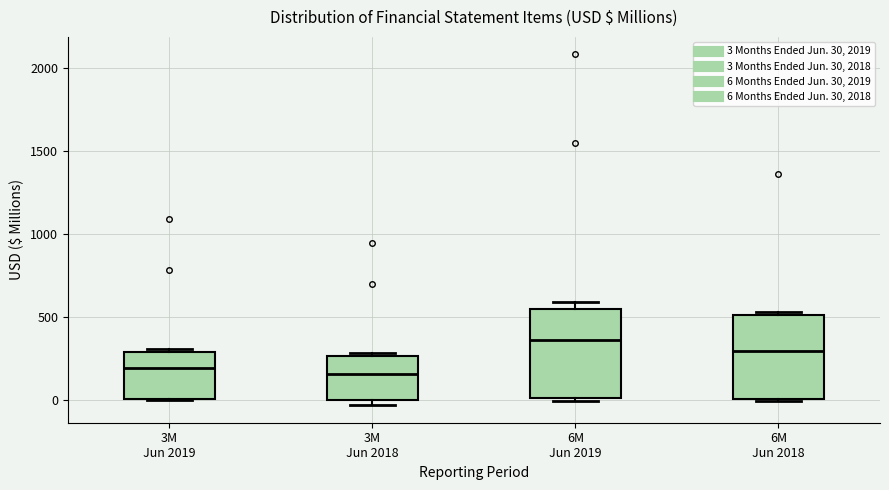

Reading left to right, transcribe this box plot: for each box, give where its median line is, the range the box spans, and where its two whiskers end, as read against the y-axis. The values are not printed on the chart, so give them approximately, as read against the axis.

3M Jun 2019: median 200, box 0 to 300, whiskers 0 to 300 (just above the box's upper edge)
3M Jun 2018: median 150, box 0 to 250, whiskers -50 to 300
6M Jun 2019: median 350, box 0 to 550, whiskers 0 (just below the box's lower edge) to 600
6M Jun 2018: median 300, box 0 to 500, whiskers 0 to 550